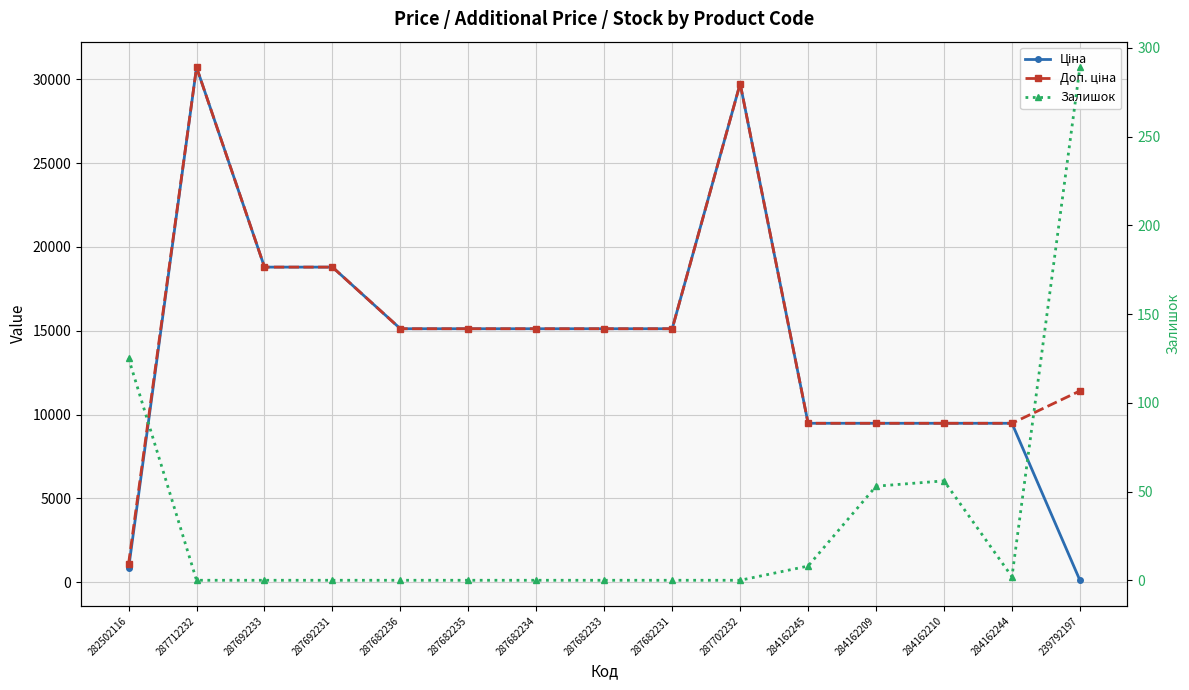

True or false: Доп. ціна has more than 2 interior local peaks.

False